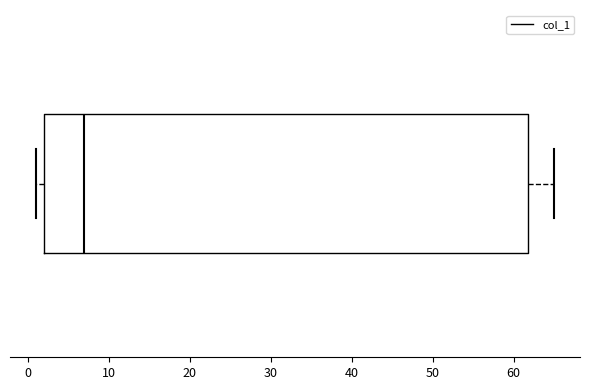

Where is the left edge of the box on the x-axis? The values are not printed on the chart, so give them approximately, as read against the axis.

2